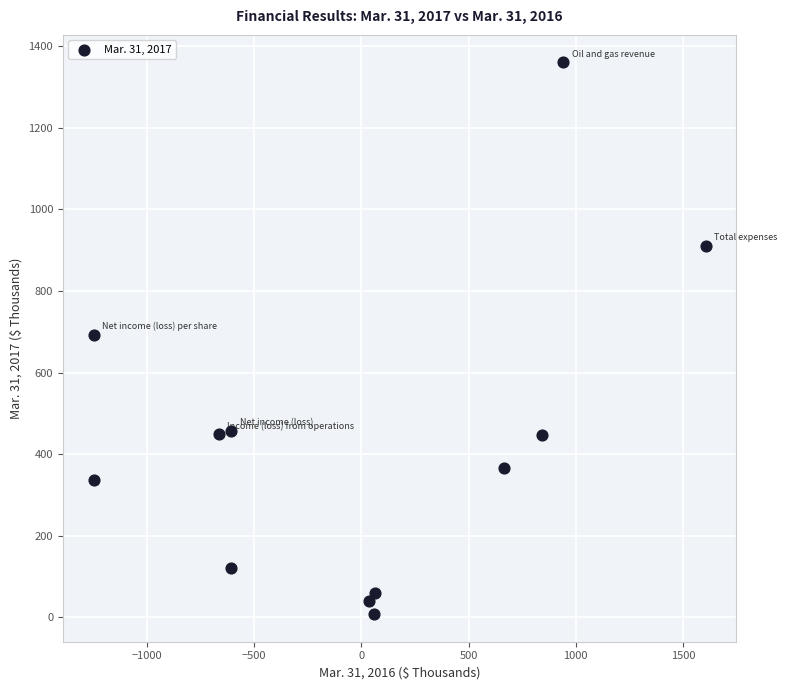

What is the average X value?

-14